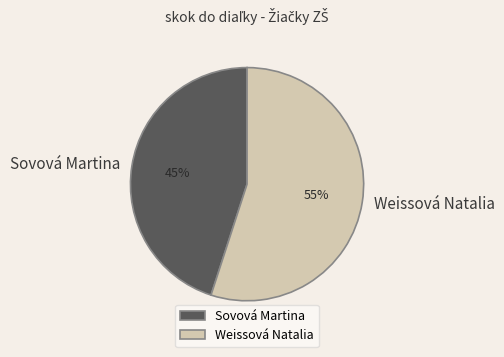

Approximately how many times larger is the value at Sovová Martina compared to Weissová Natalia?

0.8